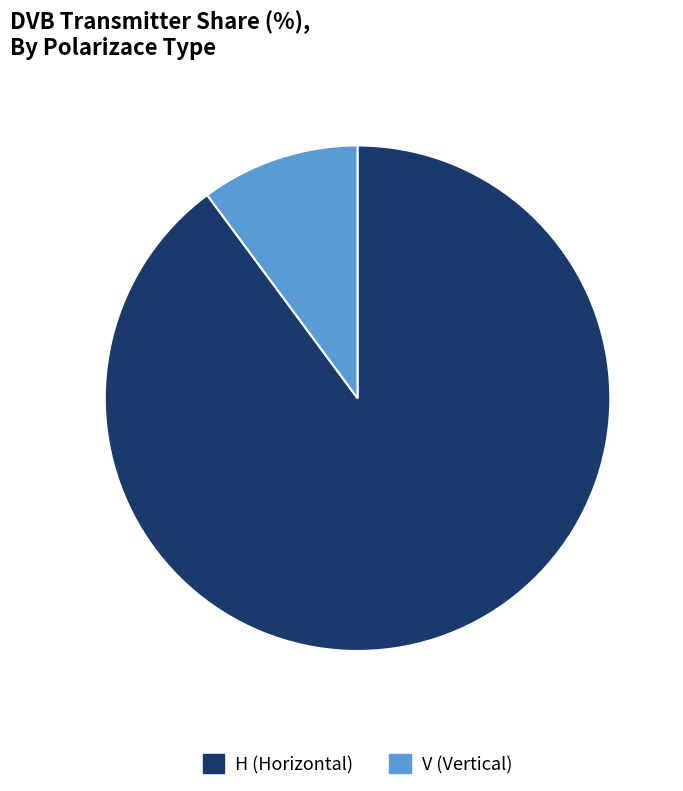

True or false: V accounts for 10% of the total.

True